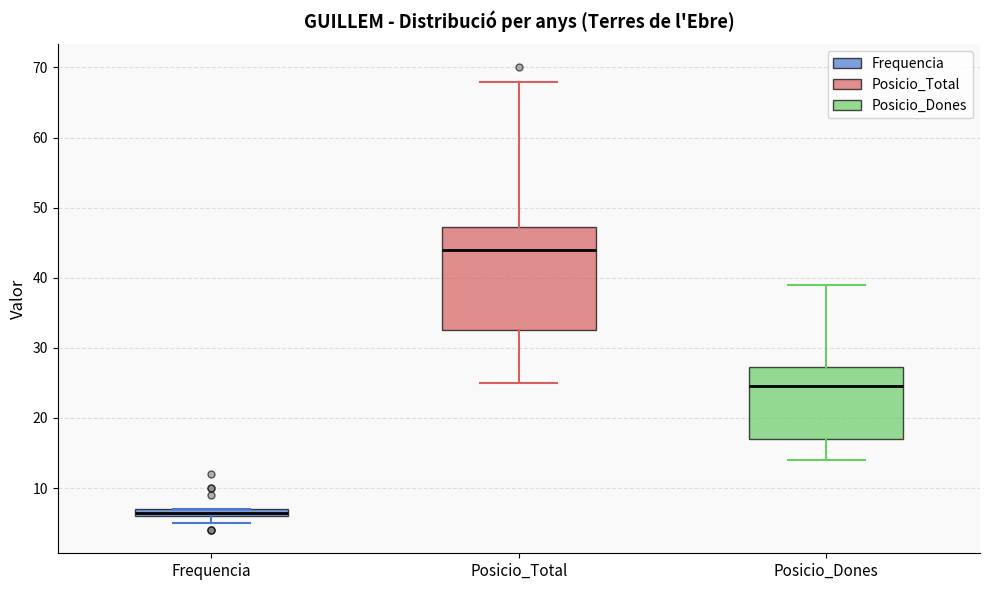

Comparing the boxes themselves (not the whiskers), which one is the tallest?

Posicio_Total